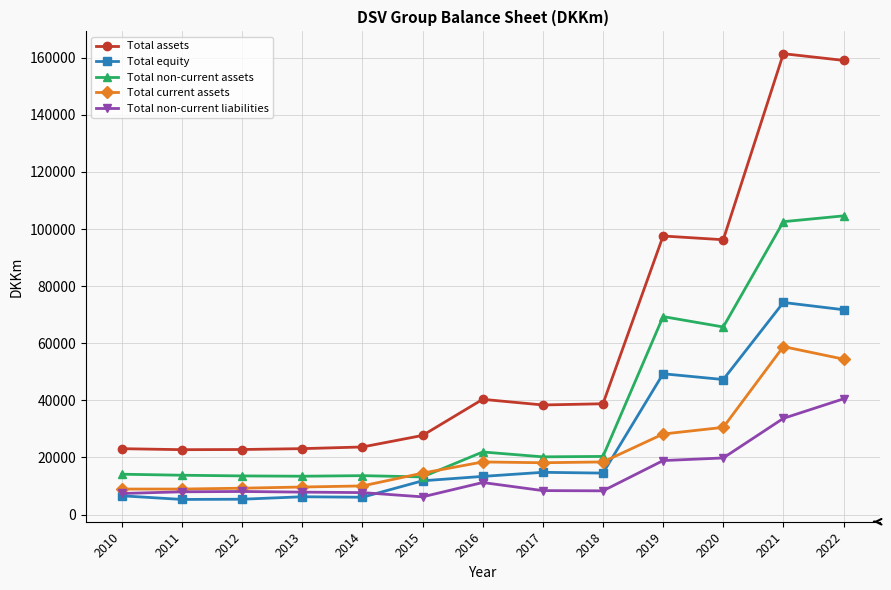

The value of Total non-current assets at 2022 is 104607.0. True or false?

True